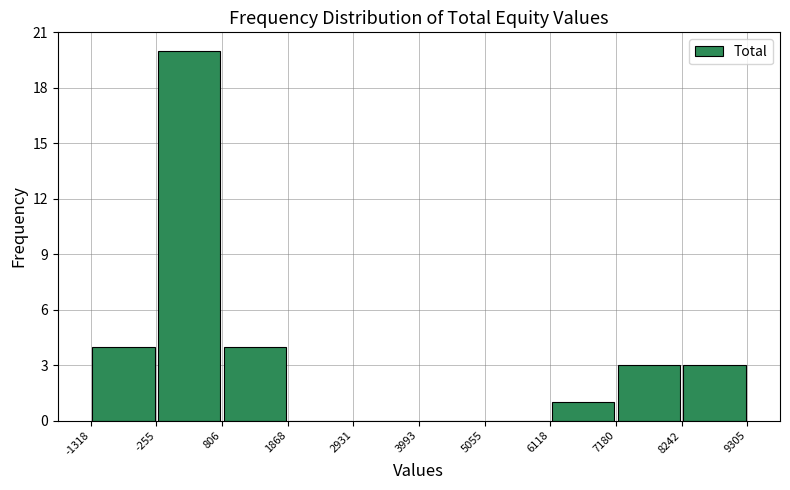

How tall is the bar that spans 6118 to 7180 on the x-axis? The values are not printed on the chart, so give them approximately, as read against the axis.

1